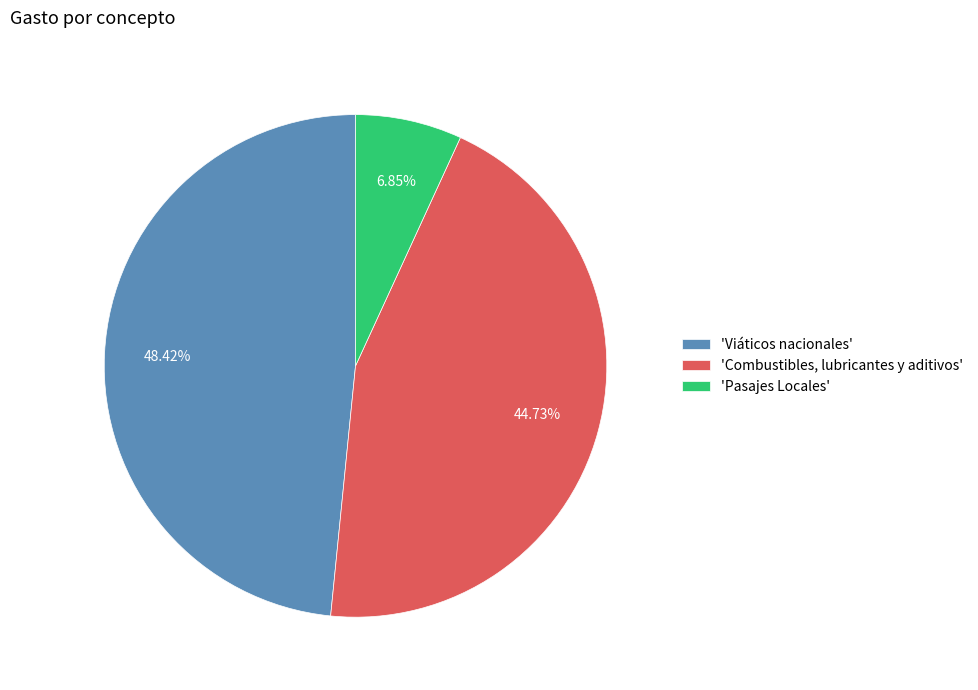

Approximately how many times larger is the value at 'Combustibles, lubricantes y aditivos' compared to 'Pasajes Locales'?

6.5